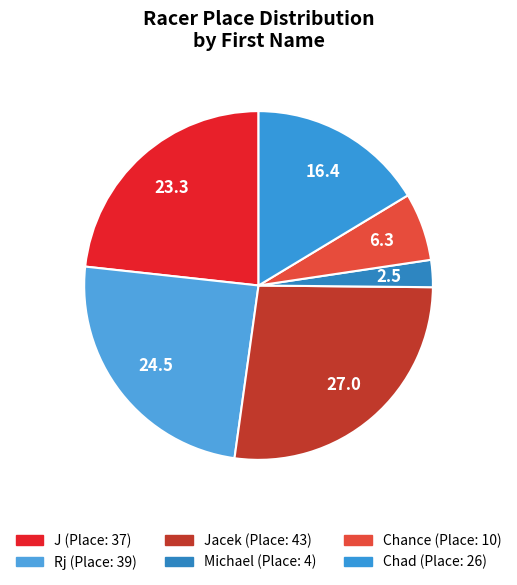

How many segments does this pie chart have?

6